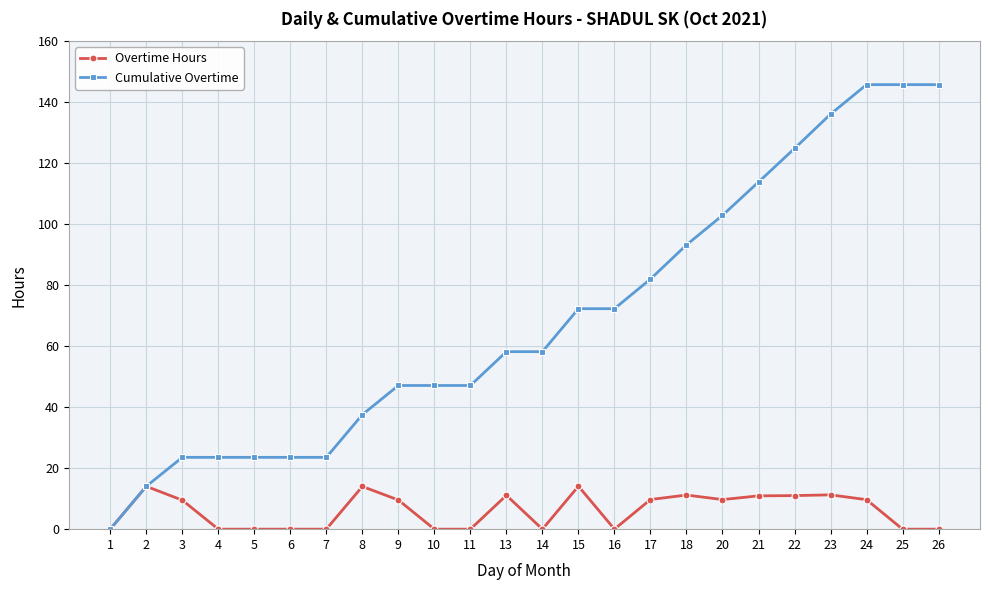

Rank the series at 5 from lowest to highest value.

Overtime Hours, Cumulative Overtime